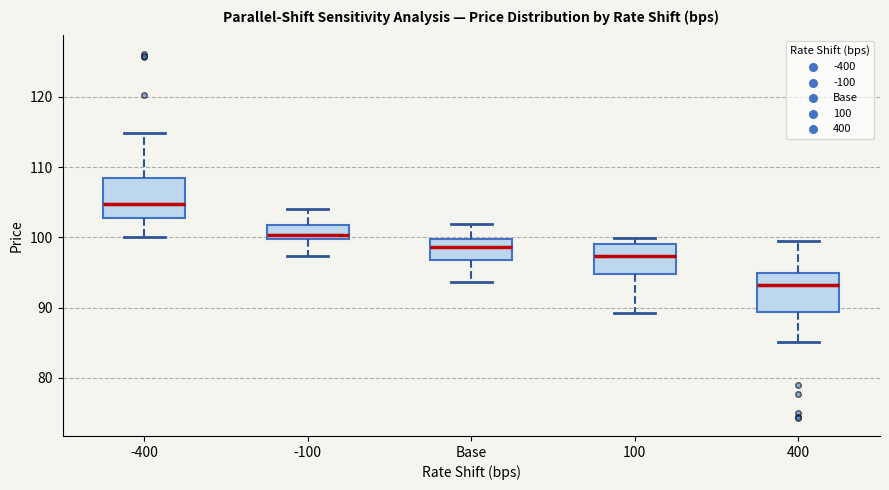

Which box has the lowest median line?

400